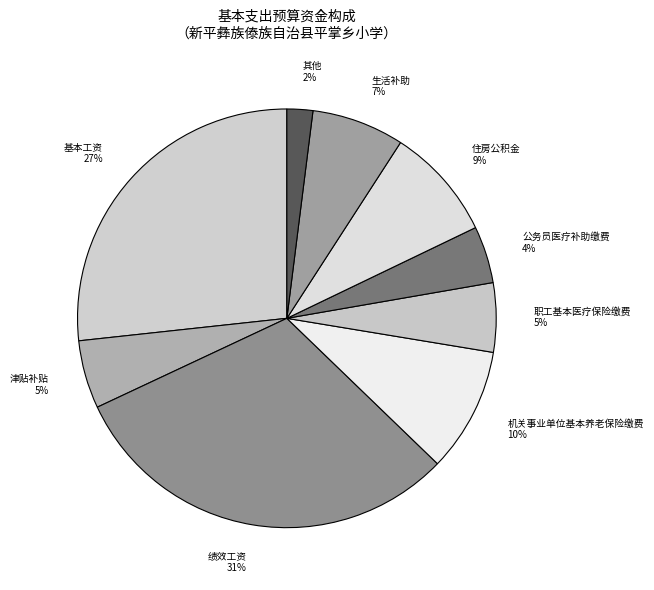

Does 津贴补贴 account for over 50% of the chart?

No